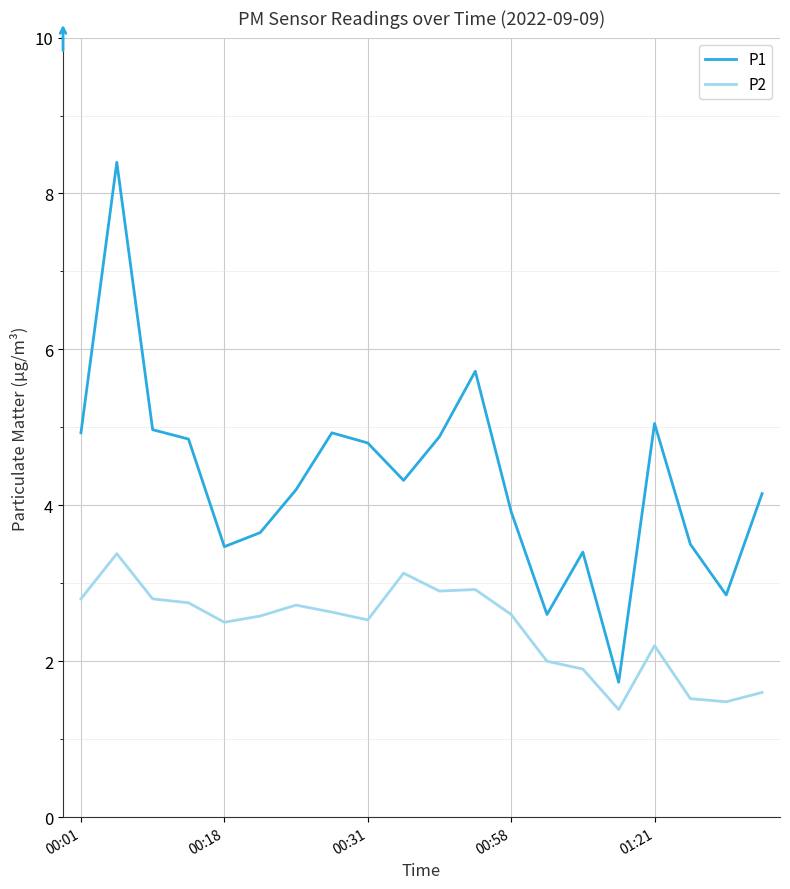

Rank the series by their maximum value, from highest to lowest.

P1, P2